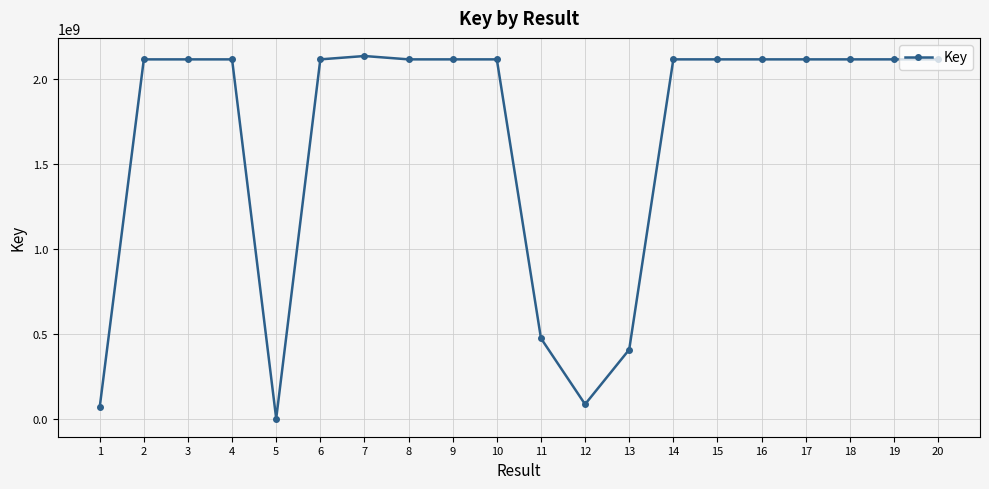

Approximately how many times larger is the value at 2 compared to 16?

1.0